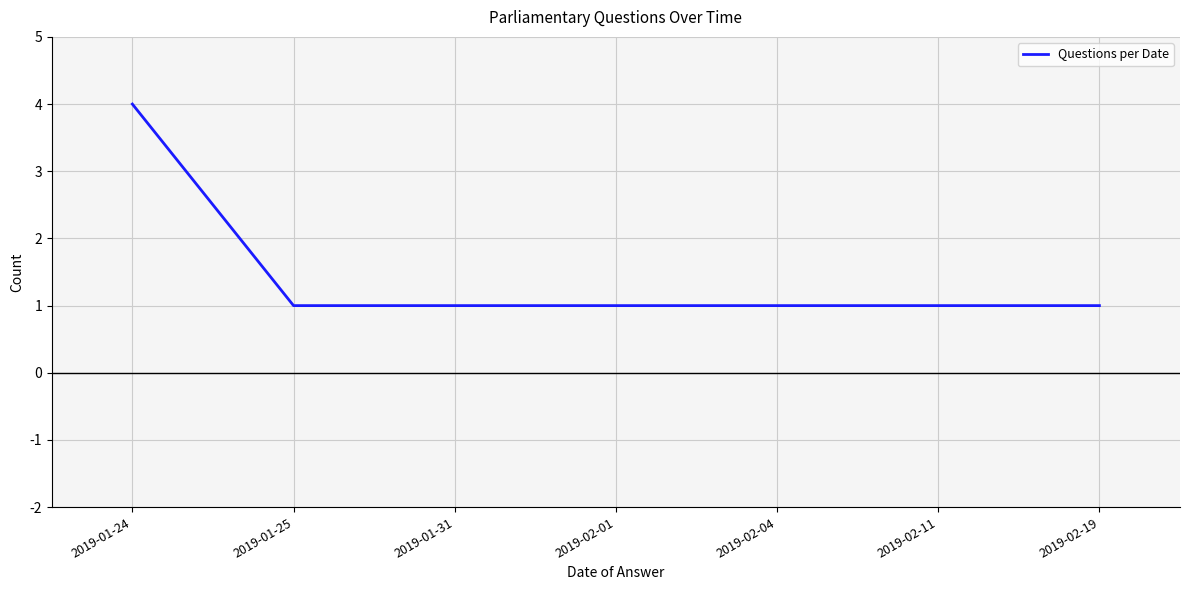

What is the sum of all values?

10